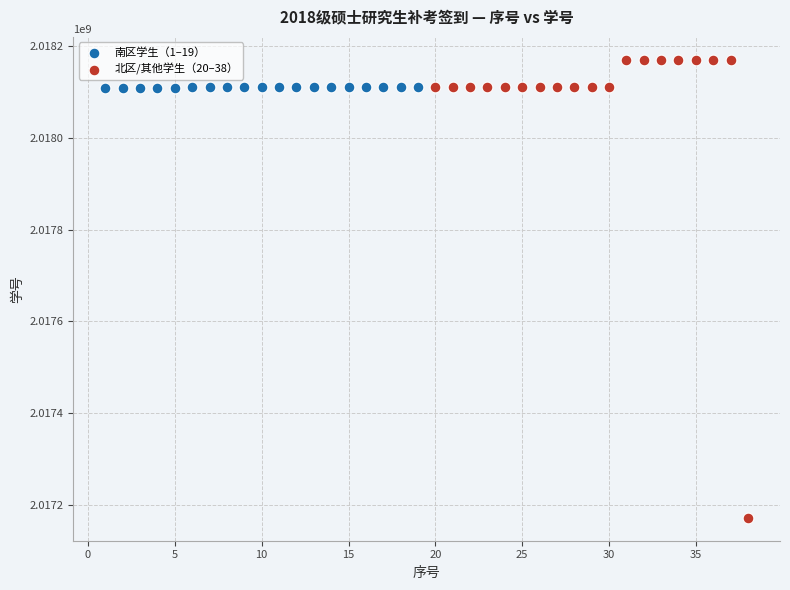

Which series reaches the minimum Y coordinate?

北区/其他学生（20–38）